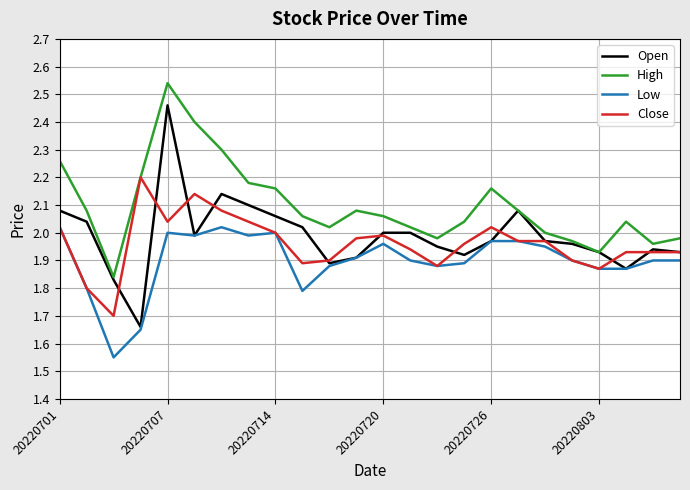

Count the number of categories in the chart.

24